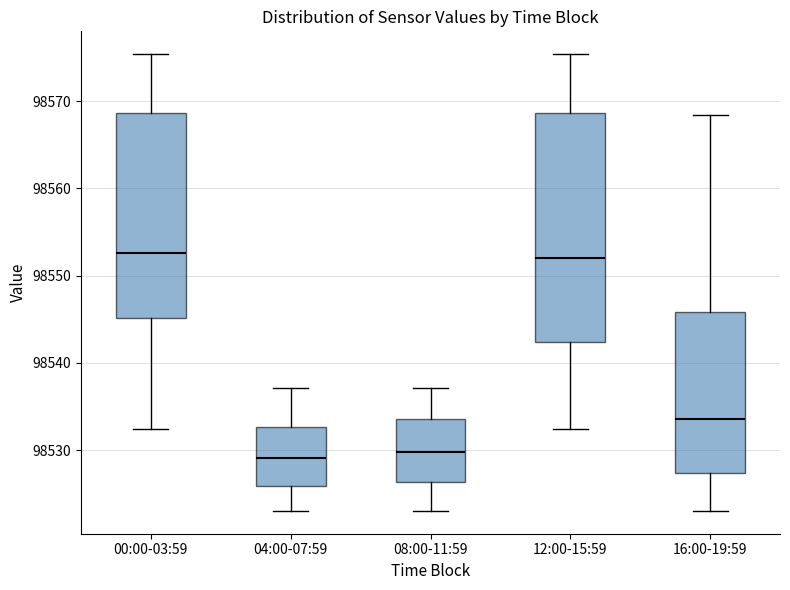

Reading left to right, transcribe this box plot: for each box, give where its median line is, the range the box spans, and where its two whiskers end, as read against the y-axis. The values are not printed on the chart, so give them approximately, as read against the axis.

00:00-03:59: median 98553, box 98545 to 98569, whiskers 98532 to 98575
04:00-07:59: median 98529, box 98526 to 98533, whiskers 98523 to 98537
08:00-11:59: median 98530, box 98526 to 98534, whiskers 98523 to 98537
12:00-15:59: median 98552, box 98542 to 98569, whiskers 98532 to 98575
16:00-19:59: median 98534, box 98527 to 98546, whiskers 98523 to 98568